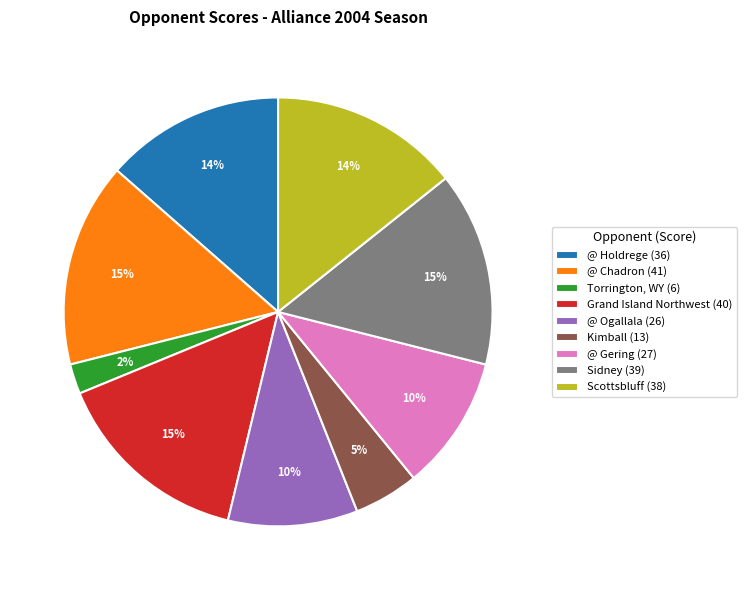

Is @ Ogallala the majority of the pie?

No